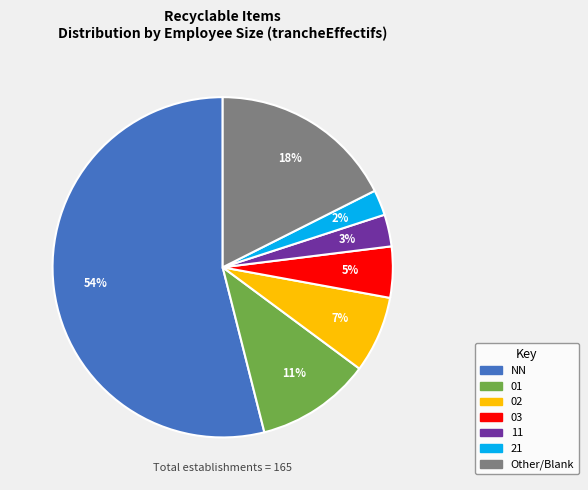

To the nearest percent, what is the difference between the largest and smallest slice percentages?

52%